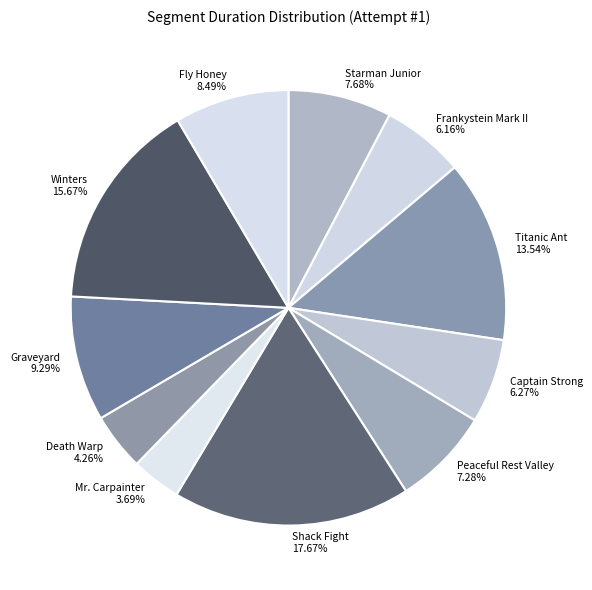

Which category has the smallest portion of the pie?

Mr. Carpainter